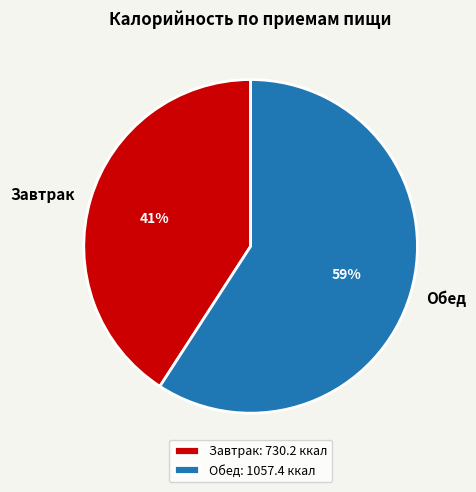

To the nearest percent, what portion does Обед represent?

59%